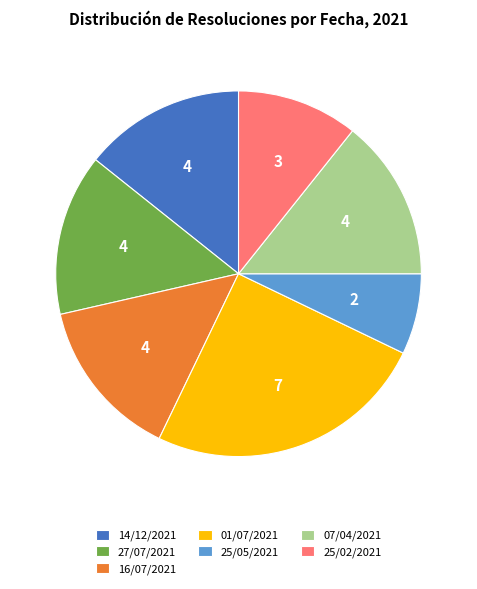

The 25/02/2021 slice represents 23% of the pie. True or false?

False